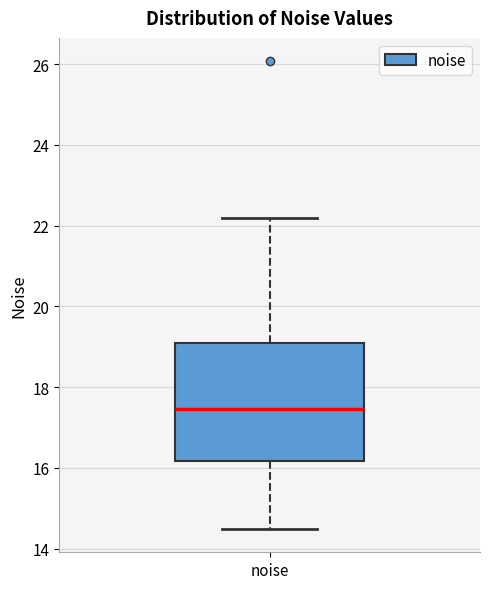

Read this box plot against the y-axis: the position of the median line, the range covered by the box, and the ends of both whiskers. The values are not printed on the chart, so give them approximately, as read against the axis.

median 17.4, box 16.2 to 19.2, whiskers 14.4 to 22.2